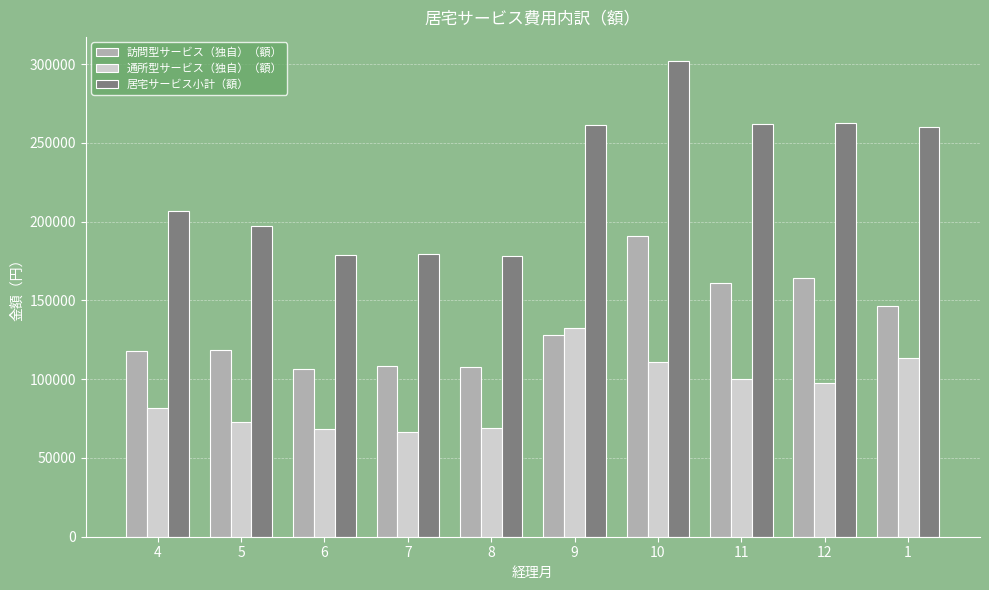

Which series has the largest total across all categories?

居宅サービス小計（額）